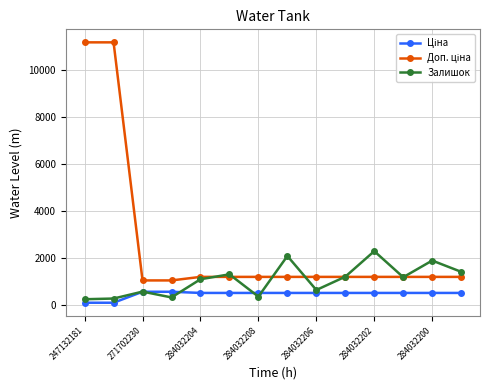

What is the average value of the Залишок series?

1076.7